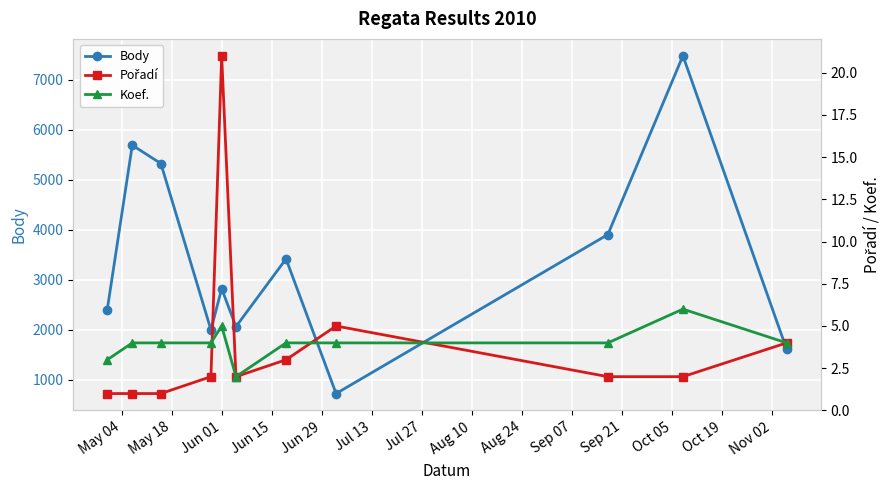

What is the value of the Body point at the 4th from the left?

1996